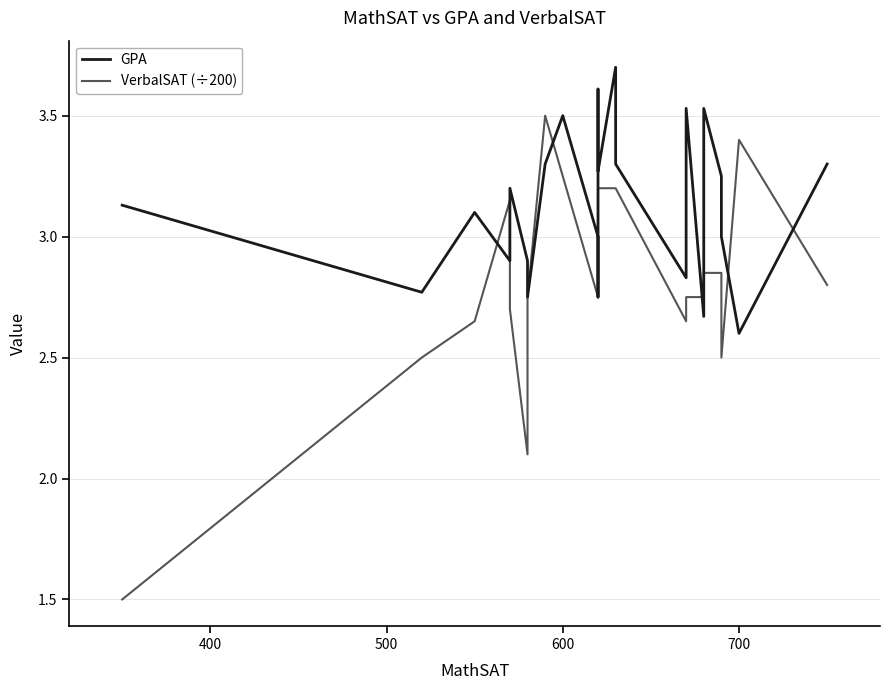

Is the value of VerbalSAT (÷200) at 800 greater than the value of GPA at 20?

No